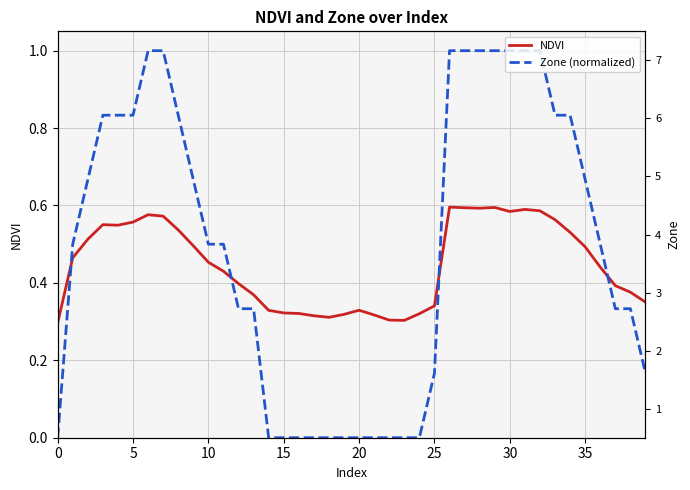

Reading left to right, transcribe all the data shown in this chart.

NDVI: 0.3	0.5	0.5	0.6	0.5	0.6	0.6	0.6	0.5	0.5	0.5	0.4	0.4	0.4	0.3	0.3	0.3	0.3	0.3	0.3	0.3	0.3	0.3	0.3	0.3	0.3	0.6	0.6	0.6	0.6	0.6	0.6	0.6	0.6	0.5	0.5	0.4	0.4	0.4	0.4
Zone (normalized): 0.0	0.5	0.7	0.8	0.8	0.8	1.0	1.0	0.8	0.7	0.5	0.5	0.3	0.3	0.0	0.0	0.0	0.0	0.0	0.0	0.0	0.0	0.0	0.0	0.0	0.2	1.0	1.0	1.0	1.0	1.0	1.0	1.0	0.8	0.8	0.7	0.5	0.3	0.3	0.2